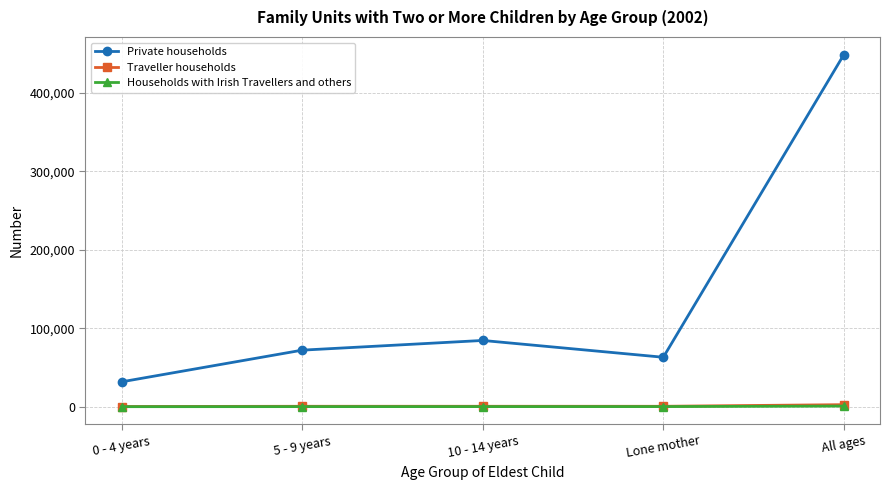

At which category is the sum across all series the highest?

All ages